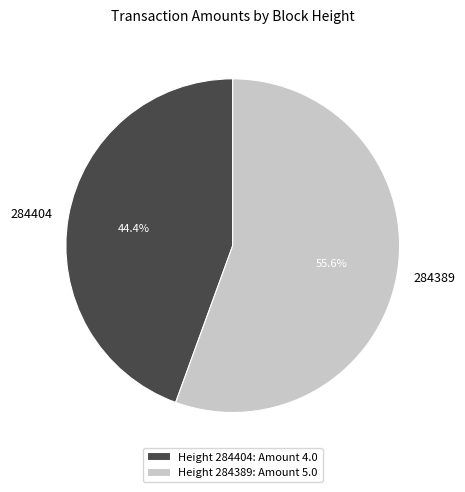

What portion of the pie excludes 284404?

55.6%